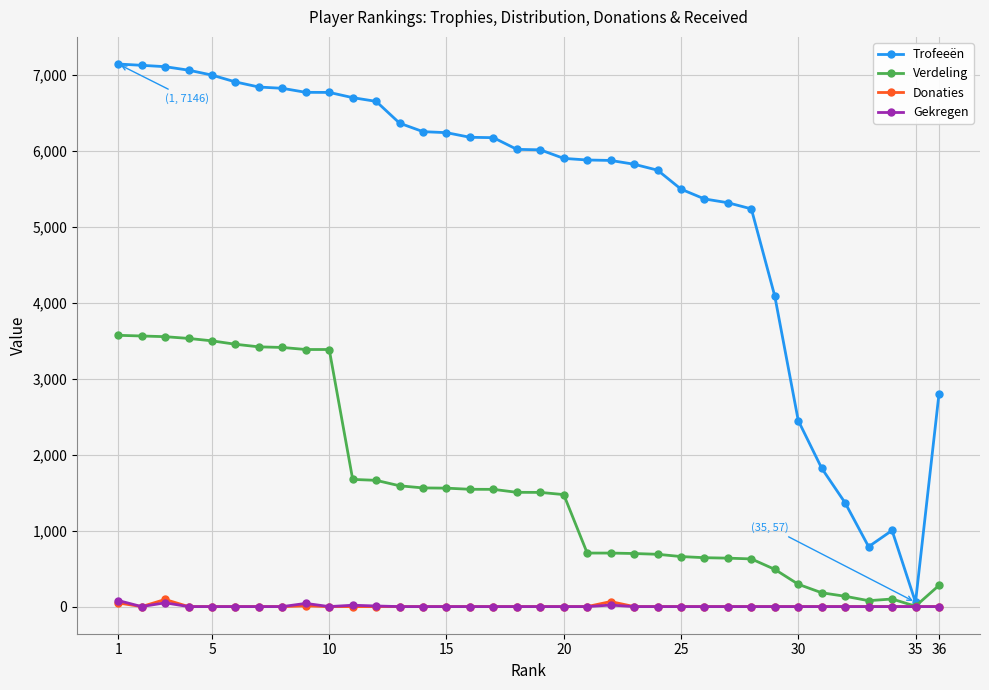

True or false: Verdeling has more than 0 points higher than both neighbors.

True